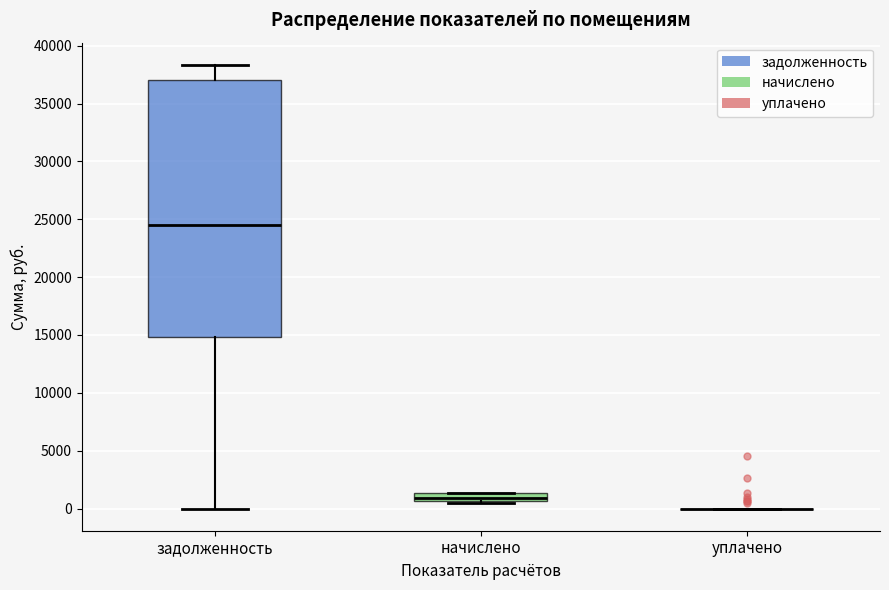

Which box is the tallest, from its lower edge to its upper edge?

задолженность